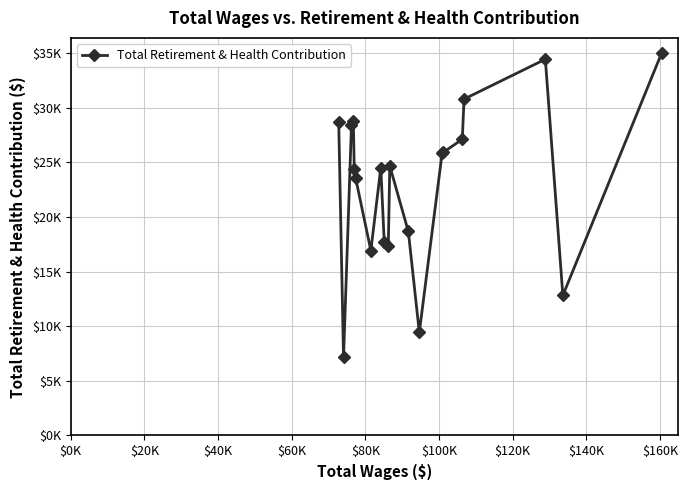

Is this an area chart (filled region under the line)?

No